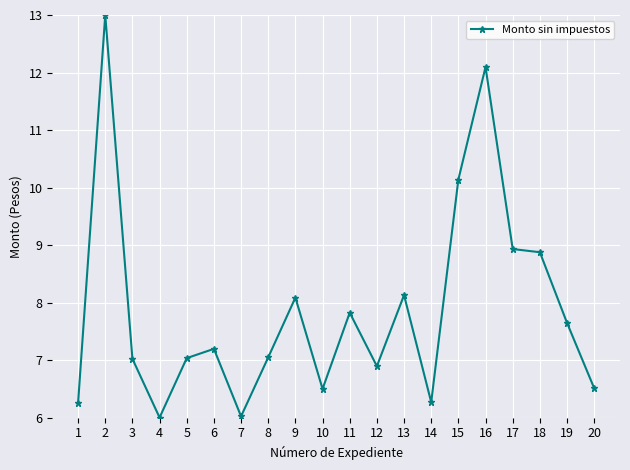

The chart shows a value of 10.5 at 5. True or false?

False